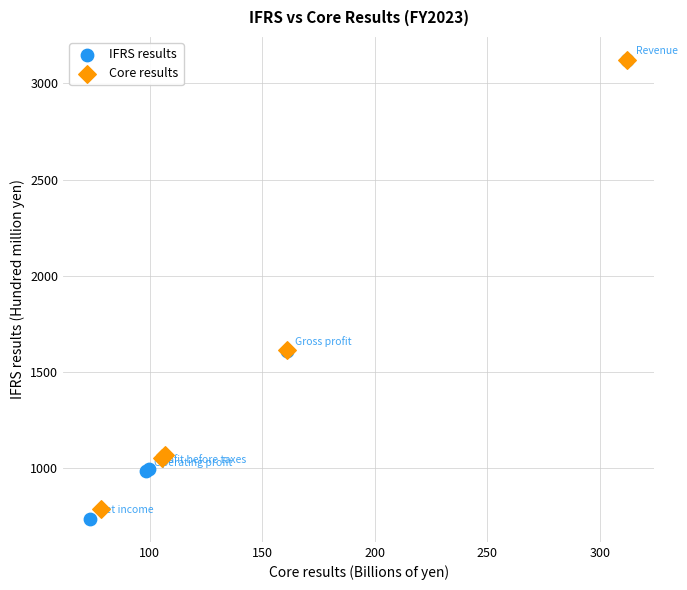

Which series contains the lowest Y value?

IFRS results